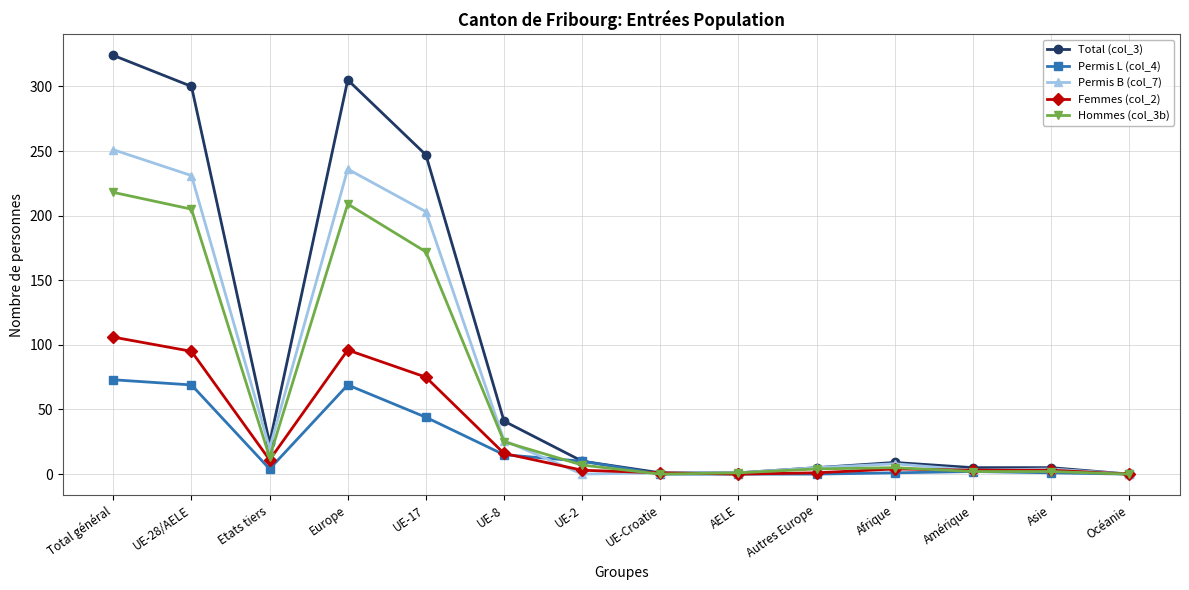

The Permis L (col_4) series shows 73 at Total général. True or false?

True